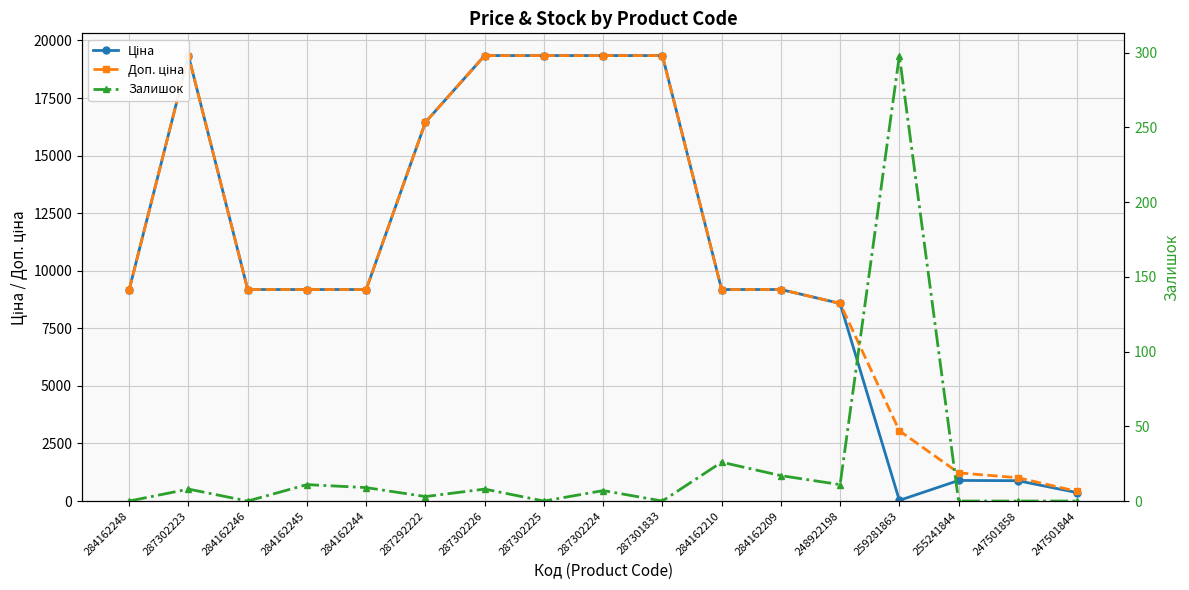

True or false: Ціна has more than 1 points higher than both neighbors.

True